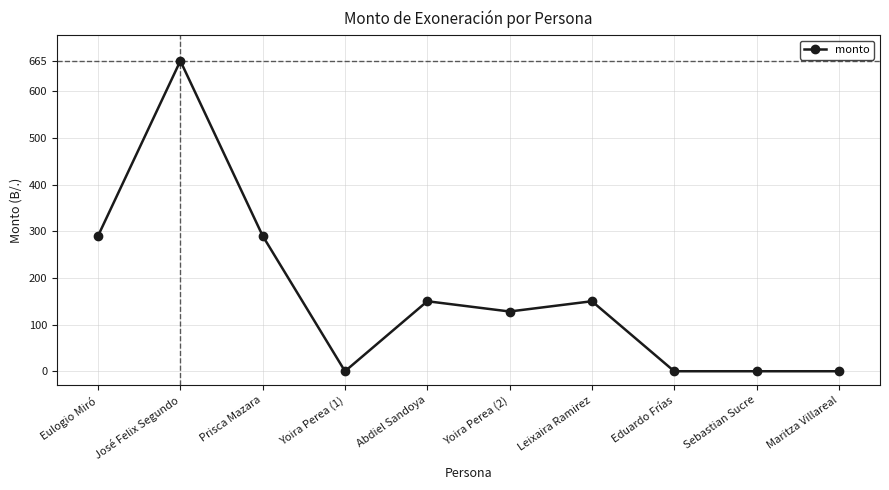

At which category does the data reach its first local valley?

Yoira Perea (1)